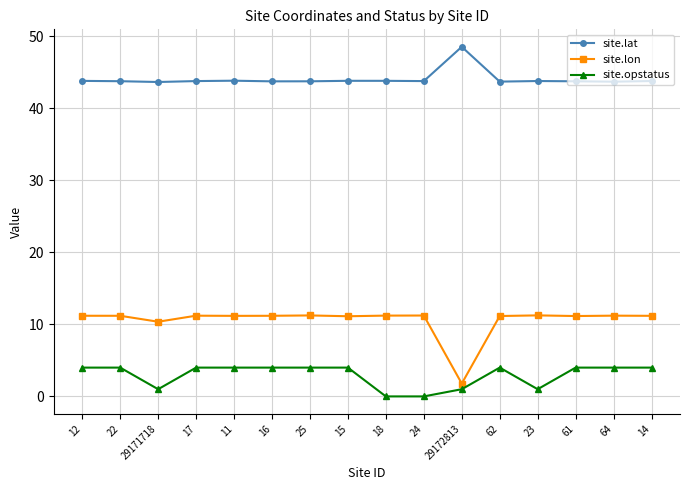

True or false: site.opstatus has more than 0 points higher than both neighbors.

True